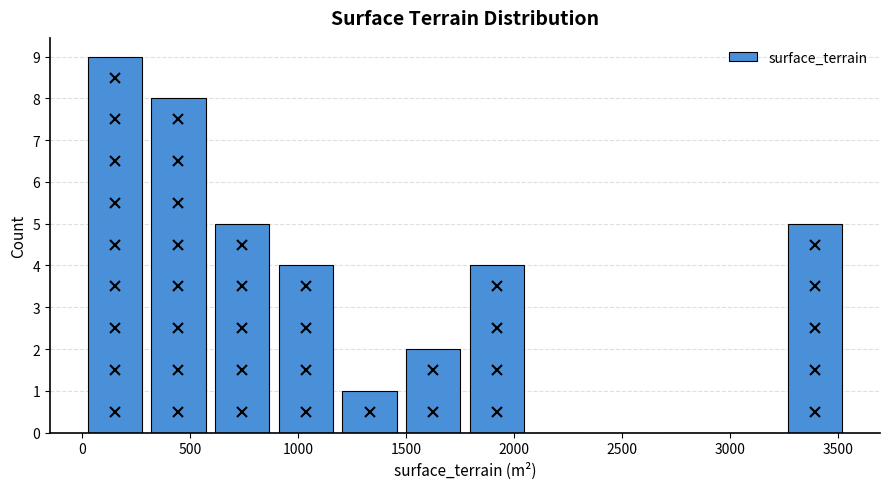

Reading left to right, list every bar in this chart as the range it spans on the x-axis followed by its height. Neither the bar edges nor the heights are printed on the chart, so give them approximately, as read against the axes.

0 to 300: 9
300 to 600: 8
600 to 900: 5
900 to 1200: 4
1200 to 1500: 1
1500 to 1750: 2
1750 to 2050: 4
2050 to 2350: 0
2350 to 2650: 0
2650 to 2950: 0
2950 to 3250: 0
3250 to 3550: 5